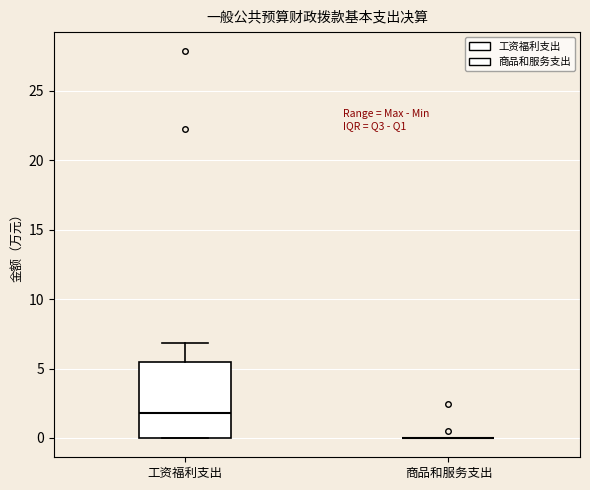

Reading left to right, read every box against the y-axis: the position of its median line, the range the box covers, and the ends of its whiskers. The values are not printed on the chart, so give them approximately, as read against the axis.

工资福利支出: median 2.0, box 0.0 to 5.5, whiskers 0.0 to 7.0
商品和服务支出: box collapsed to a line at 0.0, whiskers 0.0 to 0.0